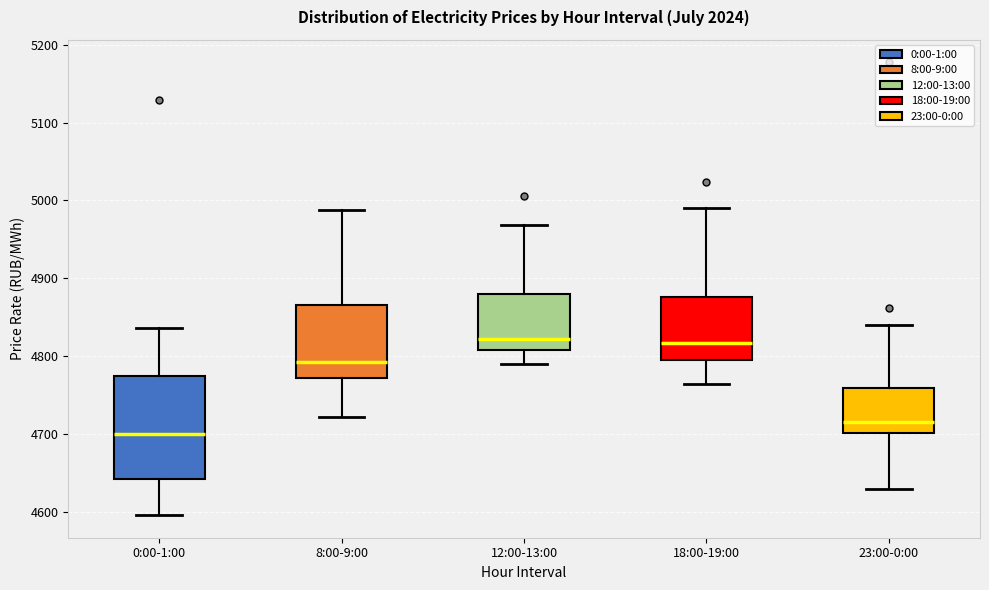

Where does the median line of the box for 0:00-1:00 sit on the y-axis? The values are not printed on the chart, so give them approximately, as read against the axis.

4700